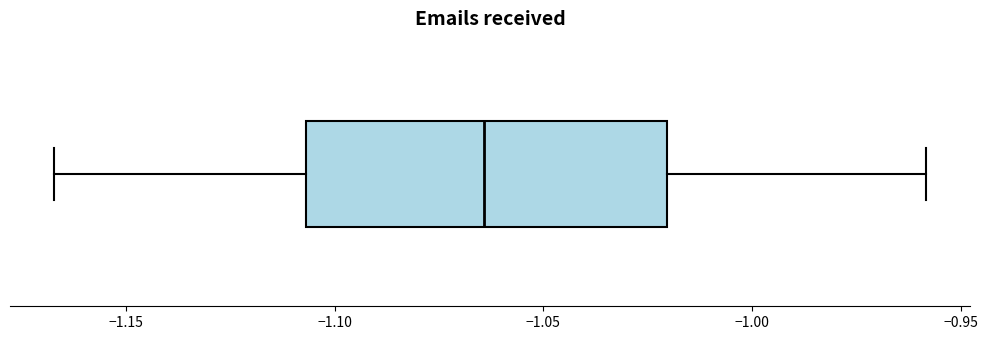

Transcribe this box plot: give where the median line is, the range the box spans, and where the two whiskers end, as read against the x-axis. The values are not printed on the chart, so give them approximately, as read against the axis.

median -1.065, box -1.105 to -1.020, whiskers -1.165 to -0.960